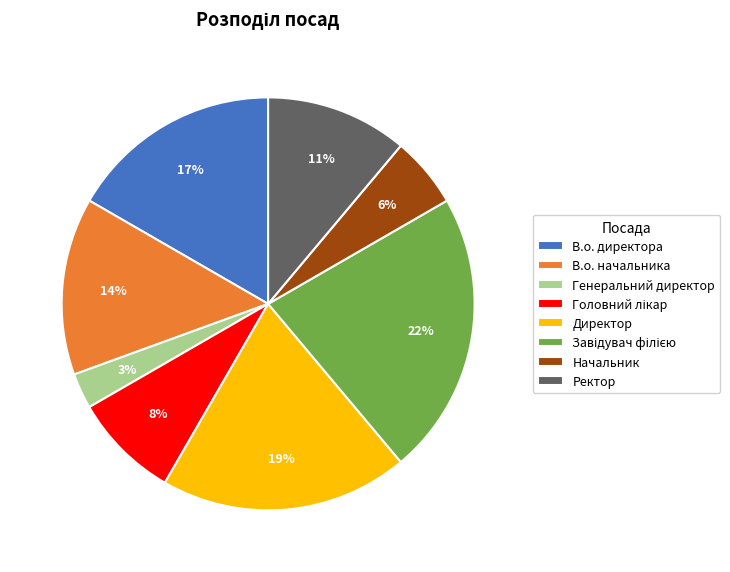

What is the smallest slice in the pie chart?

Генеральний директор